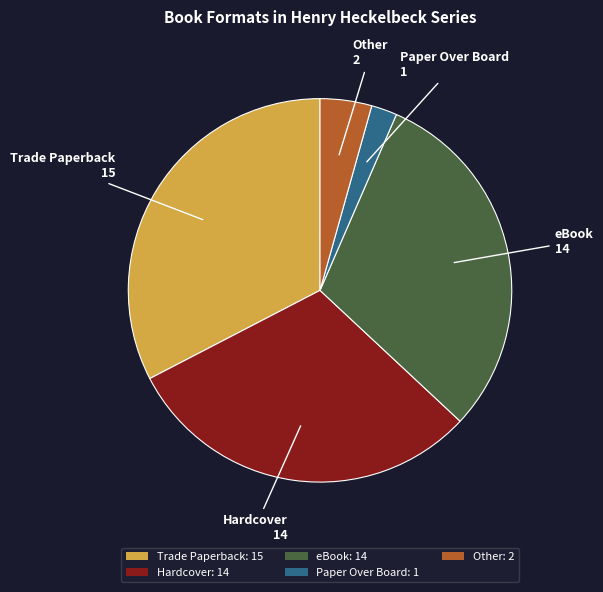

Is the sum of eBook: 14 and Paper Over Board: 1 greater than half?

No